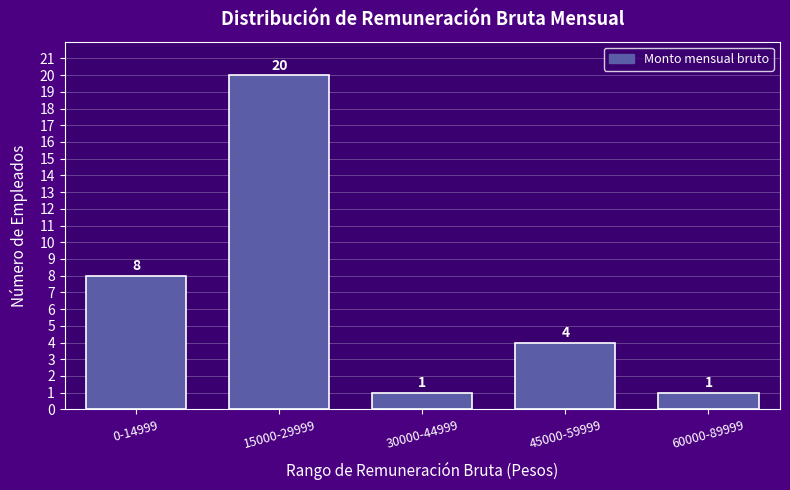

Reading left to right, transcribe all the data shown in this chart.

8	20	1	4	1